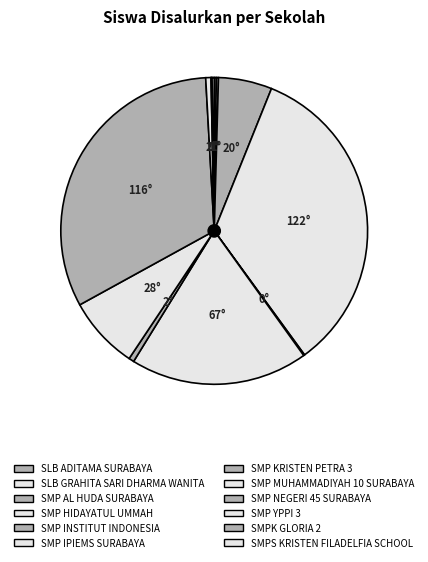

What is the change in value from SMPK GLORIA 2 to SMPS KRISTEN FILADELFIA SCHOOL?

+1